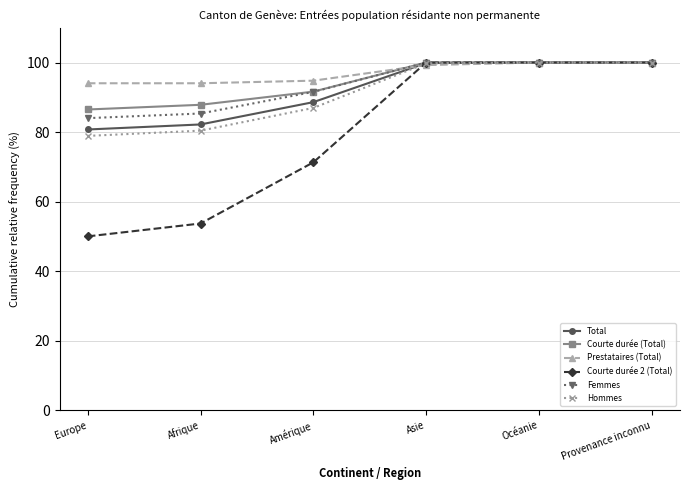

Where does the Prestataires (Total) series first go above 99?

Asie